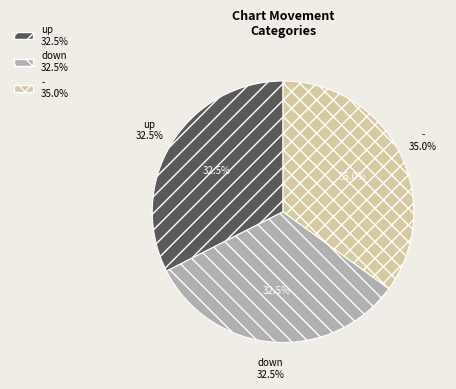

Is it true that down is 34% of the pie?

False